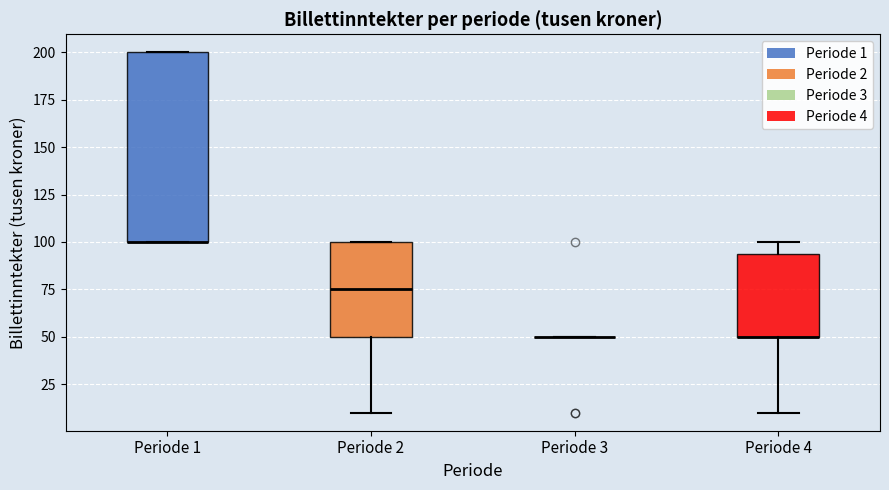

Reading left to right, read every box against the y-axis: the position of its median line, the range the box covers, and the ends of its whiskers. The values are not printed on the chart, so give them approximately, as read against the axis.

Periode 1: median 100 (drawn on the box's lower edge), box 100 to 200, whiskers 100 to 200
Periode 2: median 75, box 50 to 100, whiskers 10 to 100
Periode 3: box collapsed to a line at 50, whiskers 50 to 50
Periode 4: median 50 (drawn on the box's lower edge), box 50 to 95, whiskers 10 to 100